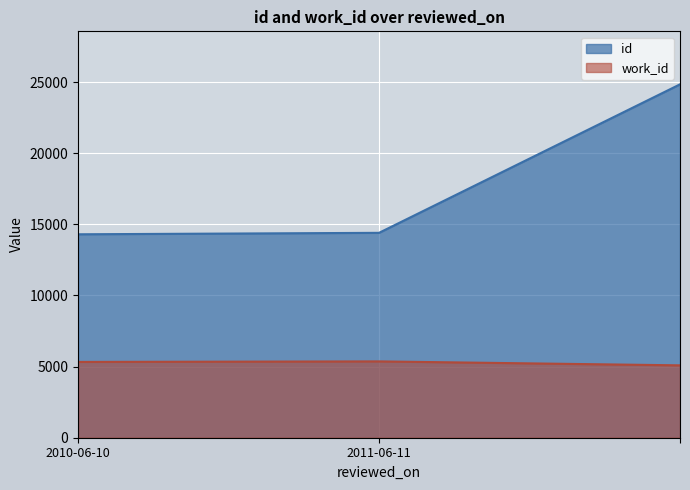

What is the sum of the id values at 2011-06-11 and 2010-06-10?

28706